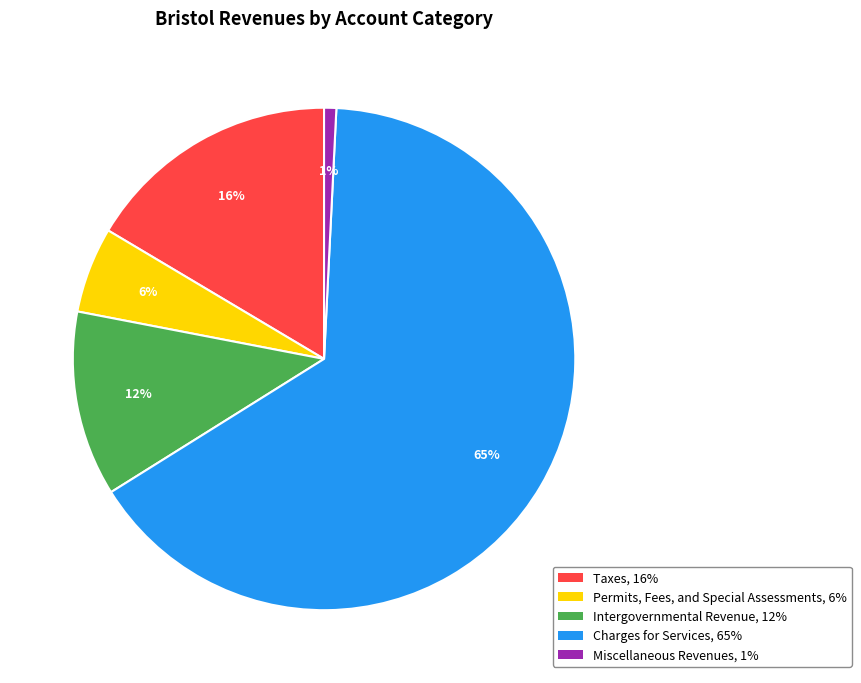

Does Charges for Services account for over 50% of the chart?

Yes